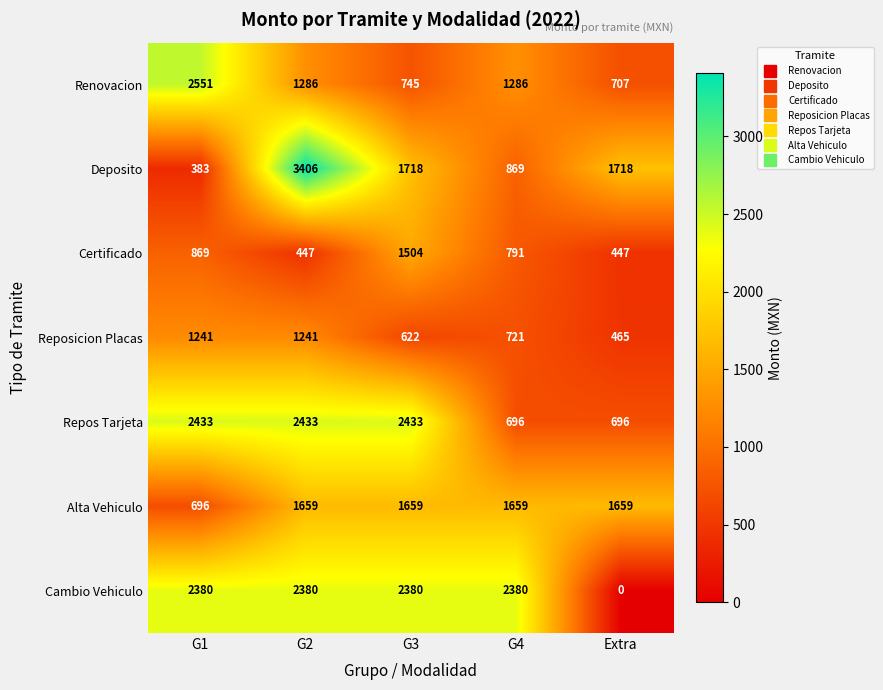

What is the lowest value of the Deposito series?

383